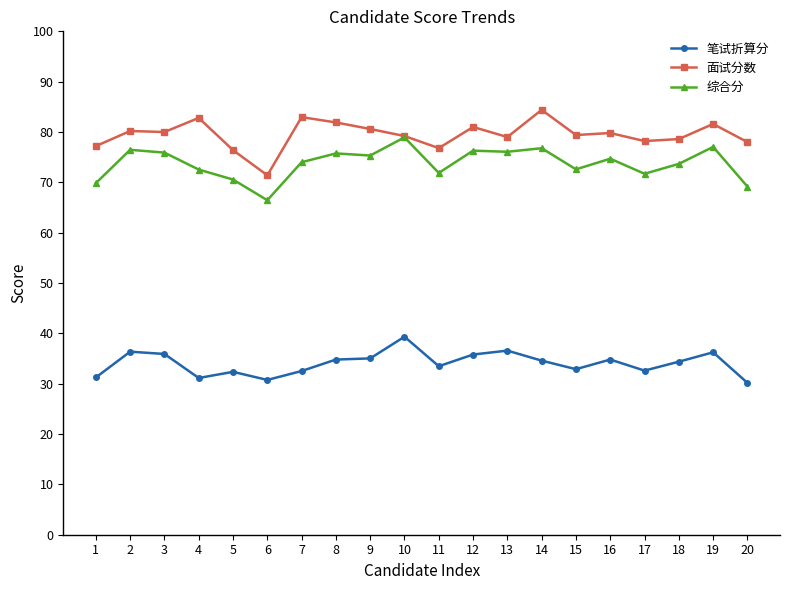

Where does the 综合分 series first go above 74?

2